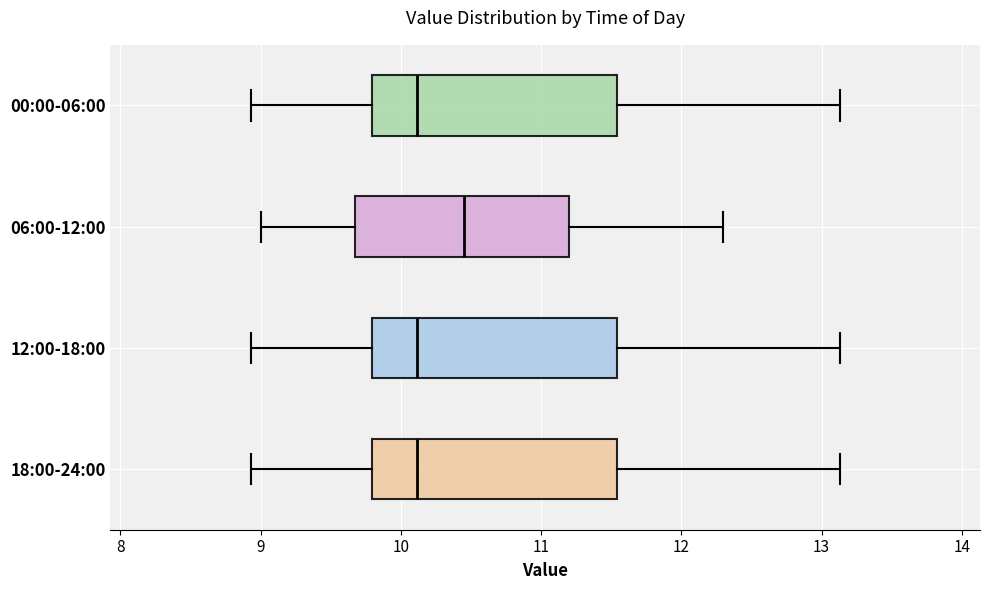

Which box's median line is the furthest to the right?

06:00-12:00